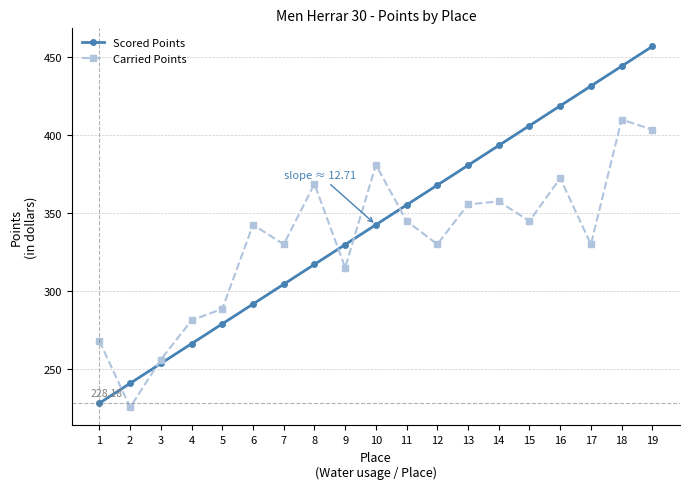

Where is Carried Points nearest to the value 317?

9